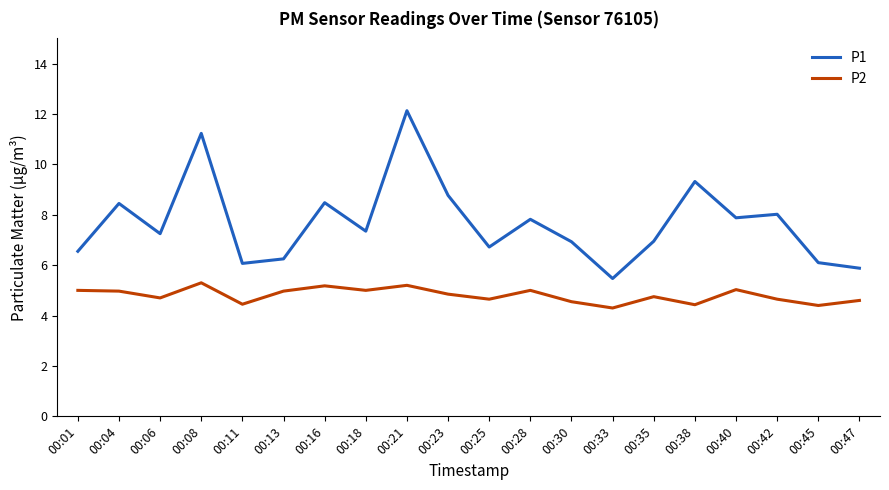

What is the spread (max minus min) of values at 00:42?

3.4